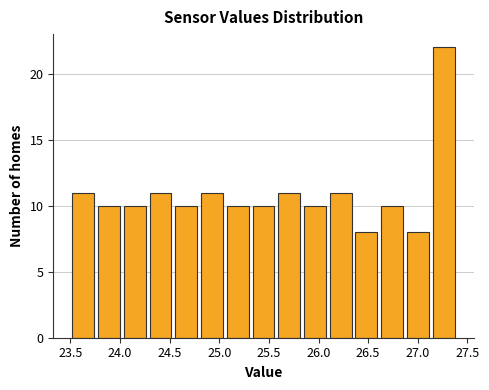

Reading left to right, transcribe this chart: for each bar, give the range it covers on the x-axis and its height. Neither the bar edges nor the heights are printed on the chart, so give them approximately, as read against the axes.

23.50 to 23.75: 11
23.75 to 24.00: 10
24.00 to 24.30: 10
24.30 to 24.55: 11
24.55 to 24.80: 10
24.80 to 25.05: 11
25.05 to 25.30: 10
25.30 to 25.55: 10
25.55 to 25.85: 11
25.85 to 26.10: 10
26.10 to 26.35: 11
26.35 to 26.60: 8
26.60 to 26.85: 10
26.85 to 27.15: 8
27.15 to 27.40: 22